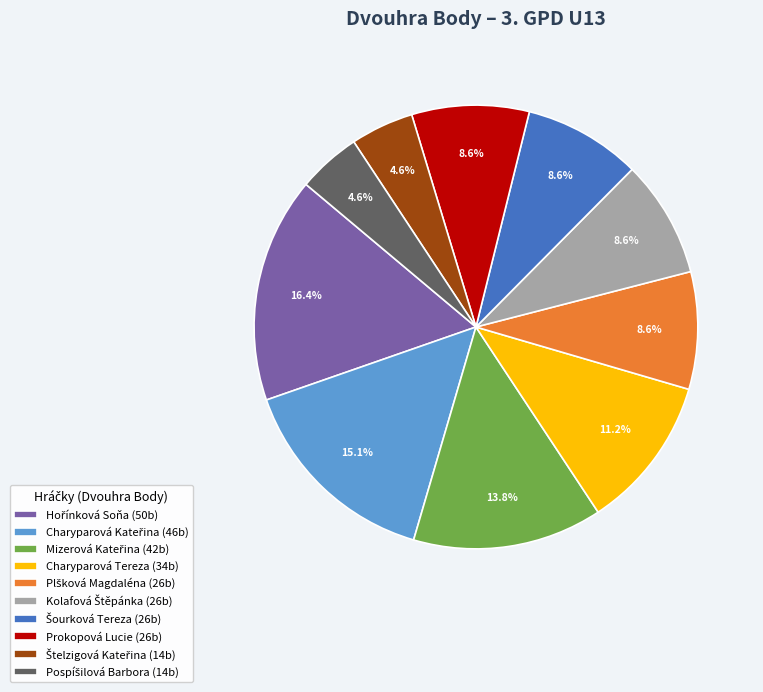

Does any single category account for the majority?

No